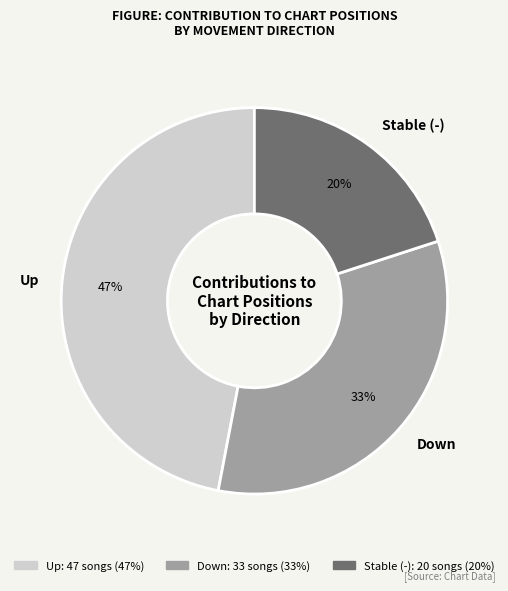

True or false: Up accounts for 47% of the total.

True